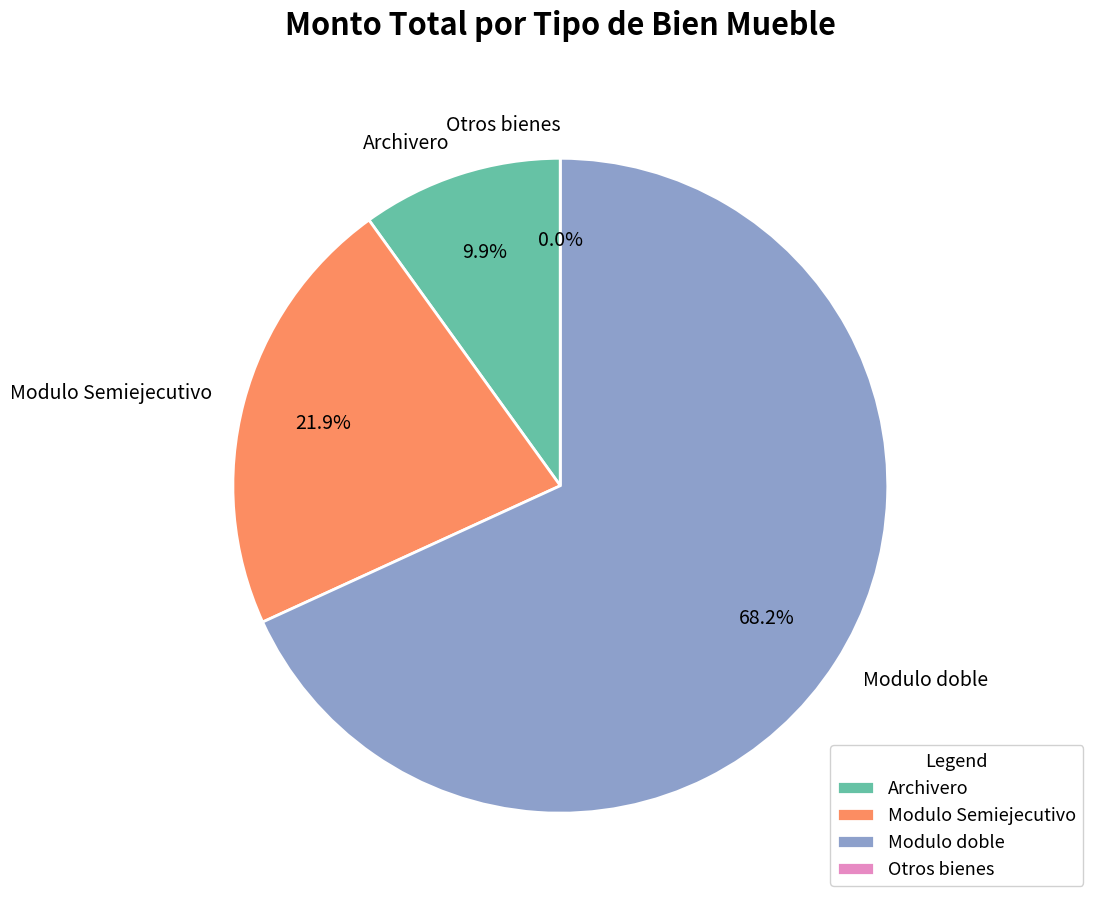

True or false: Modulo doble 7139 accounts for 21% of the total.

False